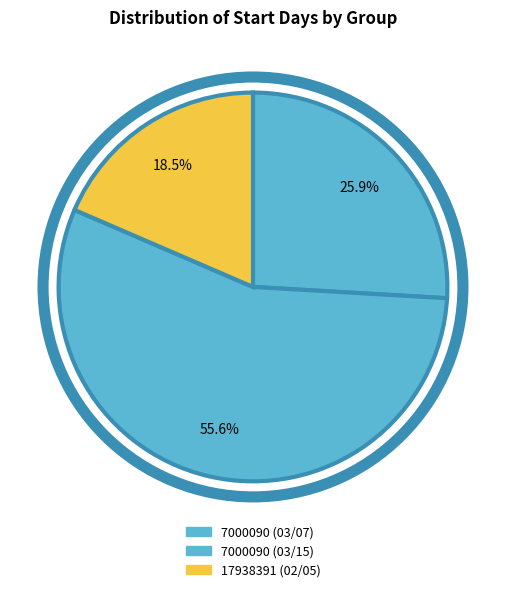

What is the change in value from 7000090 (03/07) to 17938391 (02/05)?

-2